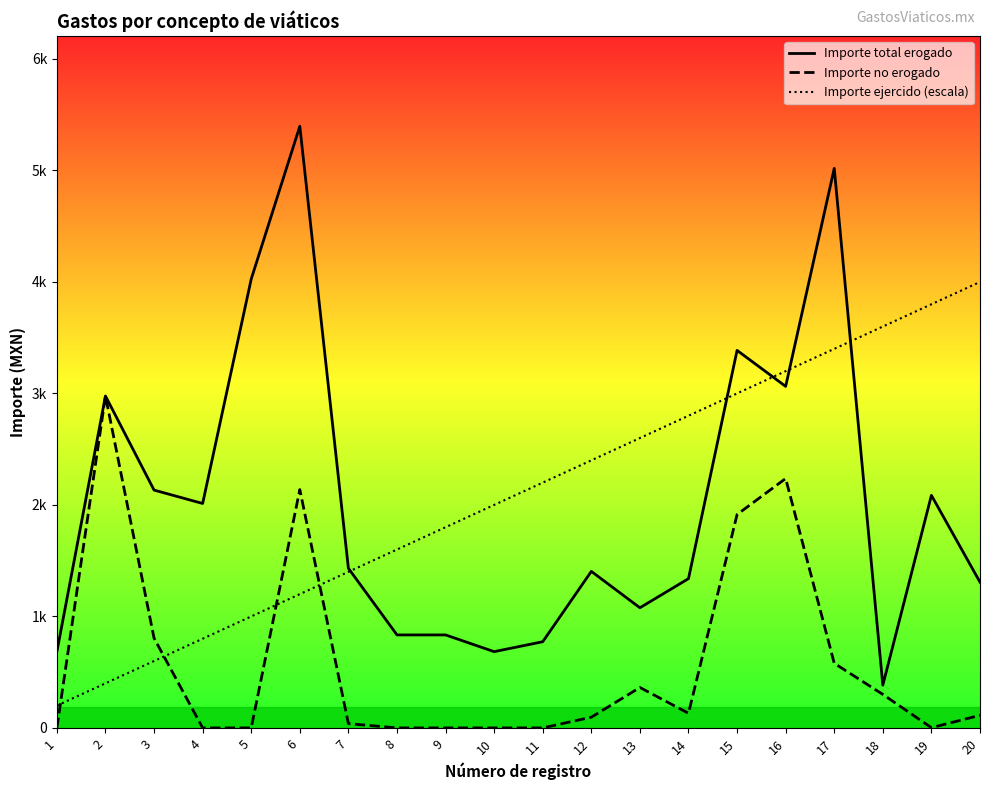

List the labels in order of Importe total erogado value, largest first.

6, 17, 5, 15, 16, 2, 3, 19, 4, 7, 12, 14, 20, 13, 8, 9, 11, 1, 10, 18